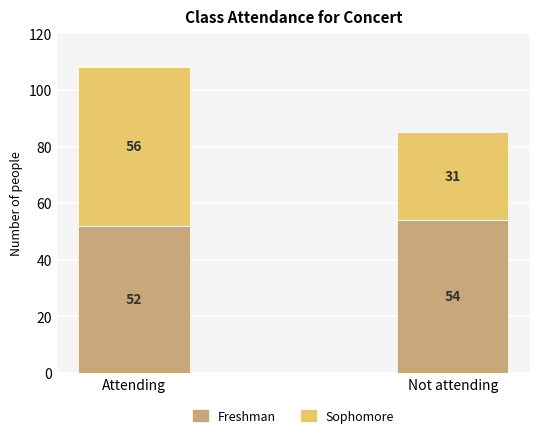

Reading left to right, what are the values for Freshman?

52	54